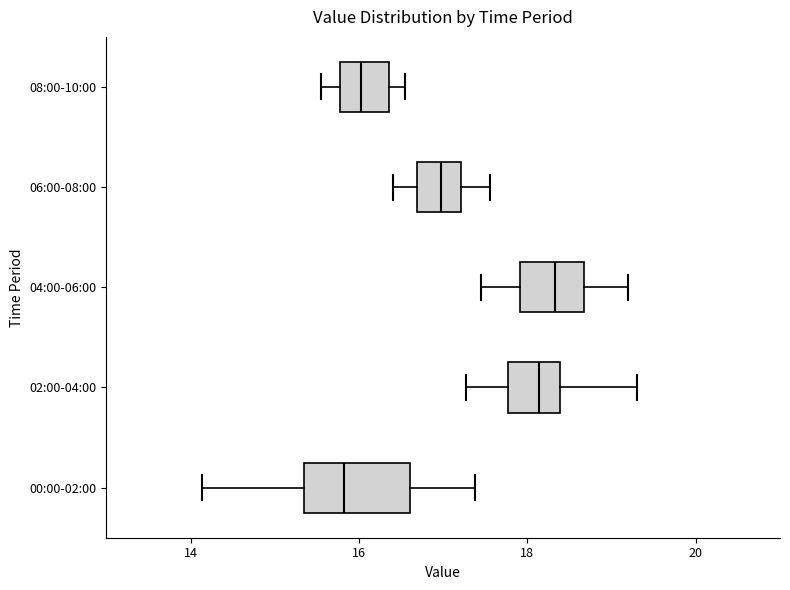

Reading bottom to top, transcribe this box plot: for each box, give where its median line is, the range the box spans, and where its two whiskers end, as read against the x-axis. The values are not printed on the chart, so give them approximately, as read against the axis.

00:00-02:00: median 15.8, box 15.4 to 16.6, whiskers 14.2 to 17.4
02:00-04:00: median 18.2, box 17.8 to 18.4, whiskers 17.2 to 19.4
04:00-06:00: median 18.4, box 18.0 to 18.6, whiskers 17.4 to 19.2
06:00-08:00: median 17.0, box 16.6 to 17.2, whiskers 16.4 to 17.6
08:00-10:00: median 16.0, box 15.8 to 16.4, whiskers 15.6 to 16.6